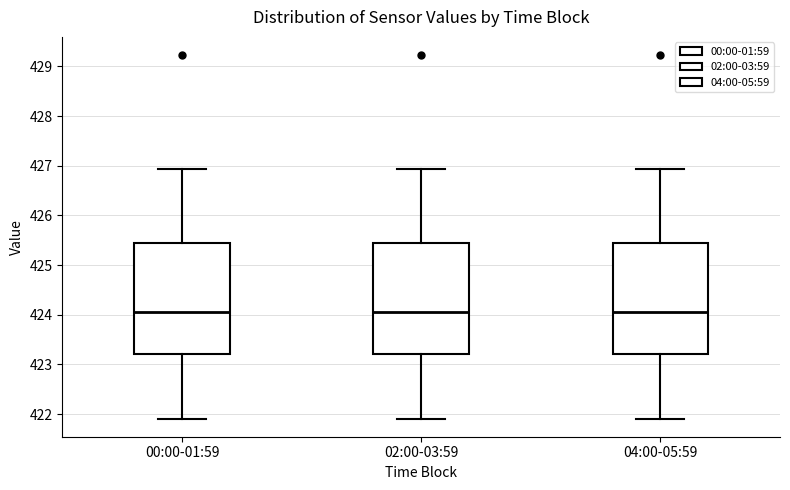

Reading left to right, transcribe this box plot: for each box, give where its median line is, the range the box spans, and where its two whiskers end, as read against the y-axis. The values are not printed on the chart, so give them approximately, as read against the axis.

00:00-01:59: median 424.1, box 423.2 to 425.5, whiskers 421.9 to 426.9
02:00-03:59: median 424.1, box 423.2 to 425.5, whiskers 421.9 to 426.9
04:00-05:59: median 424.1, box 423.2 to 425.5, whiskers 421.9 to 426.9